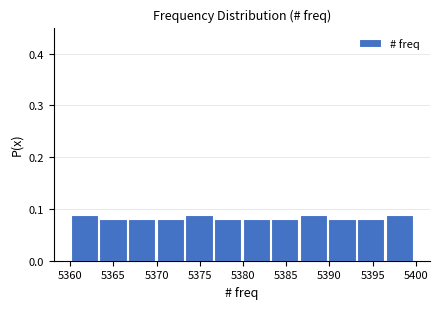

Reading left to right, transcribe this chart: for each bar, give the range it covers on the x-axis and its height. Neither the bar edges nor the heights are printed on the chart, so give them approximately, as read against the axes.

5360.0 to 5363.5: 0.09
5363.5 to 5366.5: 0.08
5366.5 to 5370.0: 0.08
5370.0 to 5373.5: 0.08
5373.5 to 5376.5: 0.09
5376.5 to 5380.0: 0.08
5380.0 to 5383.0: 0.08
5383.0 to 5386.5: 0.08
5386.5 to 5390.0: 0.09
5390.0 to 5393.0: 0.08
5393.0 to 5396.5: 0.08
5396.5 to 5400.0: 0.09